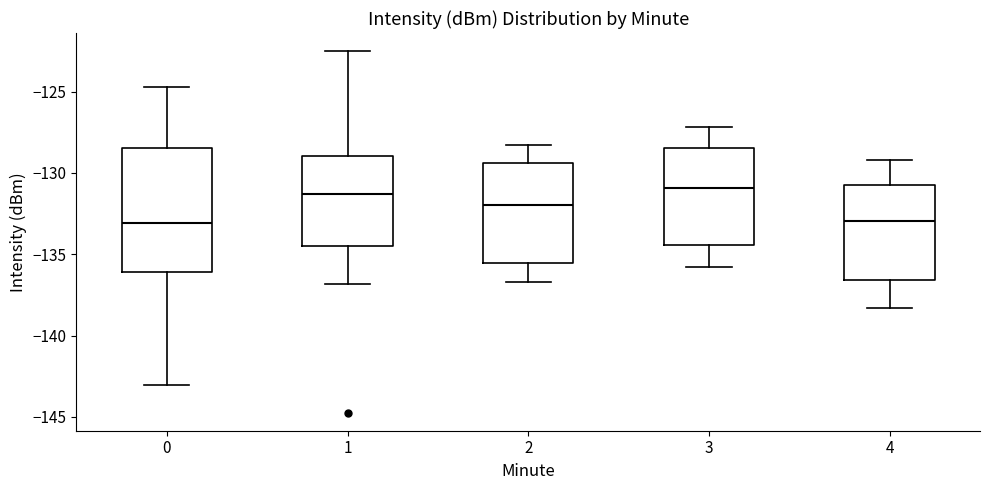

Reading left to right, transcribe this box plot: for each box, give where its median line is, the range the box spans, and where its two whiskers end, as read against the y-axis. The values are not printed on the chart, so give them approximately, as read against the axis.

0: median -133.0, box -136.0 to -128.5, whiskers -143.0 to -124.5
1: median -131.5, box -134.5 to -129.0, whiskers -137.0 to -122.5
2: median -132.0, box -135.5 to -129.5, whiskers -136.5 to -128.5
3: median -131.0, box -134.5 to -128.5, whiskers -136.0 to -127.0
4: median -133.0, box -136.5 to -130.5, whiskers -138.5 to -129.0